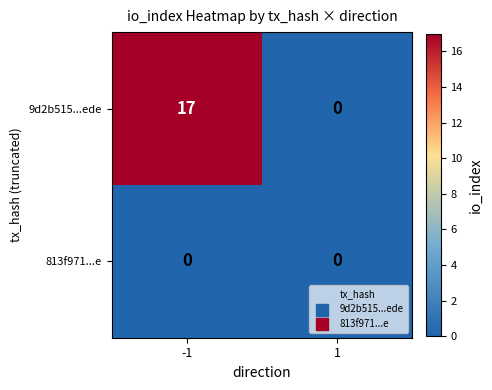

At which category is the sum across all series the highest?

-1